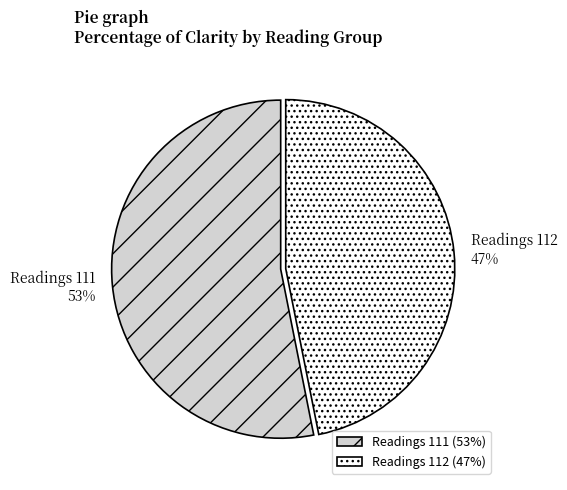

Is there a majority slice in this chart?

Yes